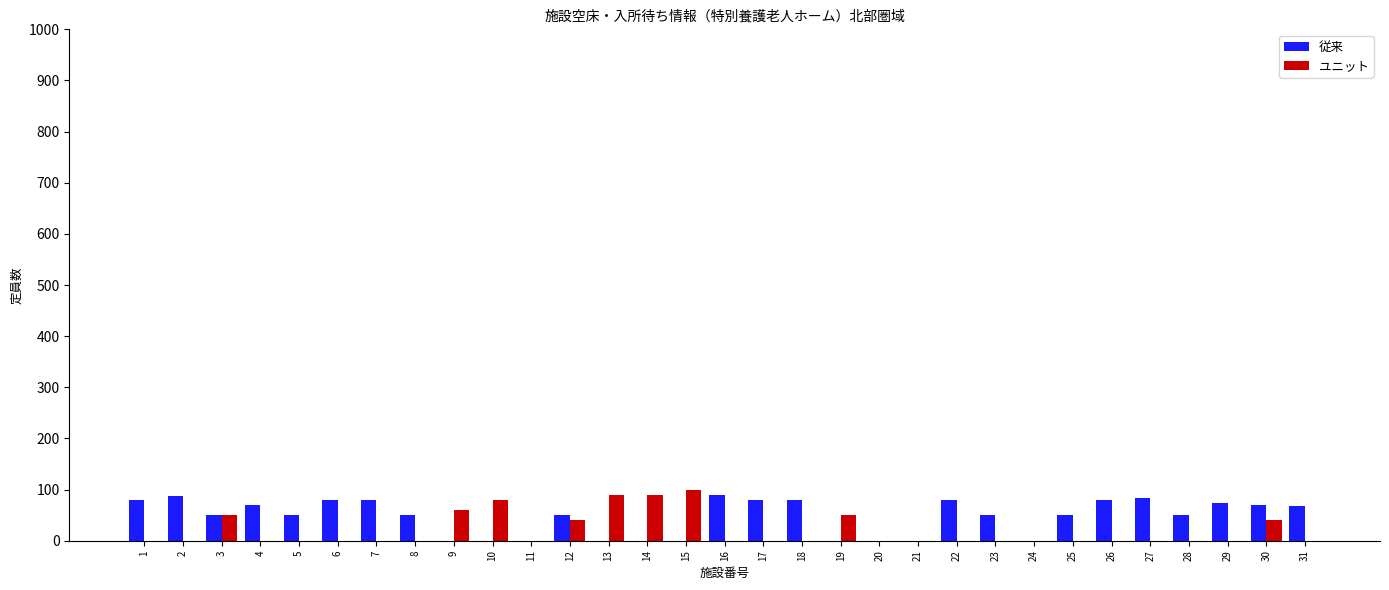

What is the greatest value displayed?

100